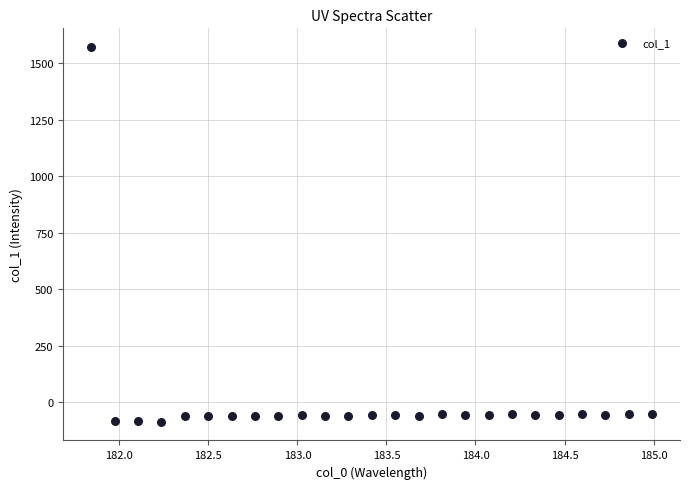

What is the range of Y values (max minus min)?

1659.6